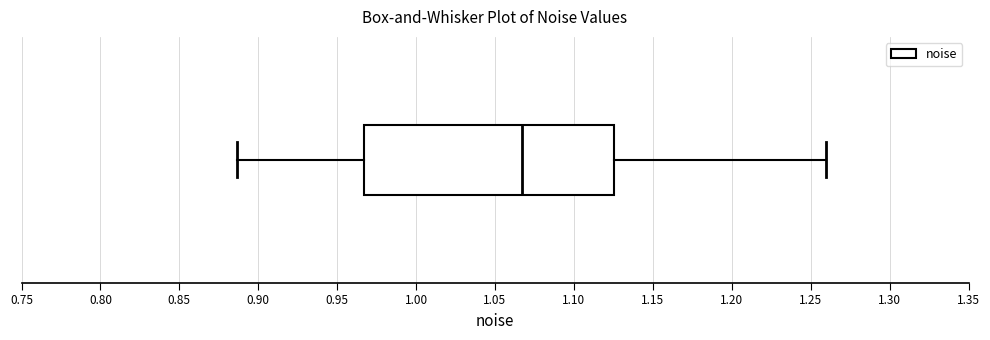

Where does the right whisker of the box end on the x-axis? The values are not printed on the chart, so give them approximately, as read against the axis.

1.260